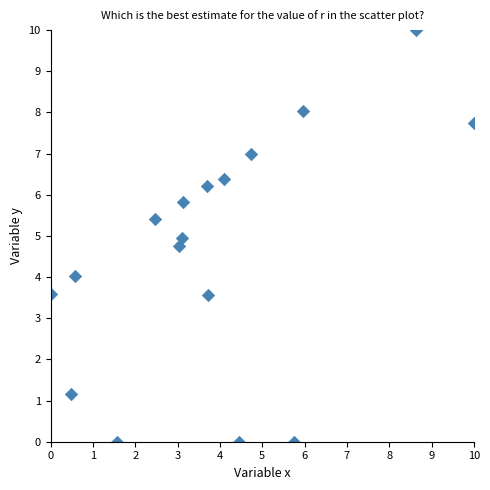

What is the range of X values (max minus min)?

10.0